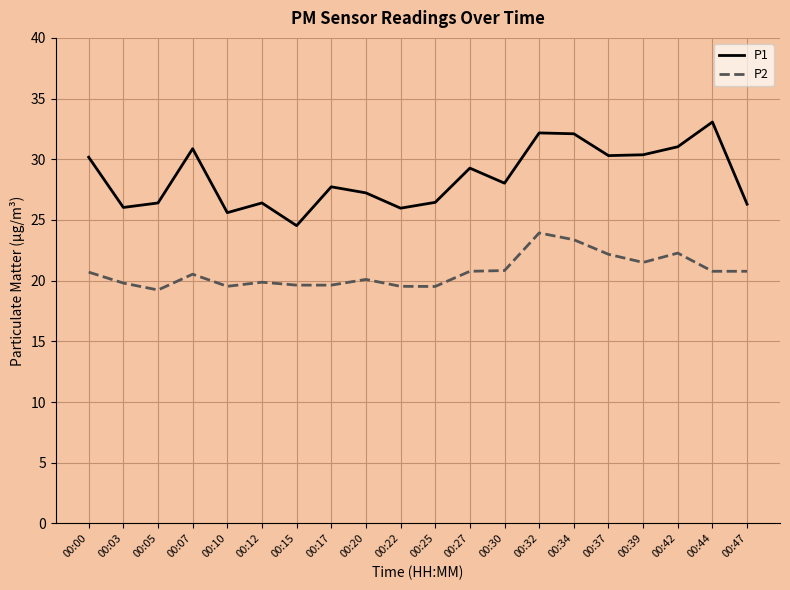

In P1, how many points are higher than both neighbors (excluding endpoints)?

6